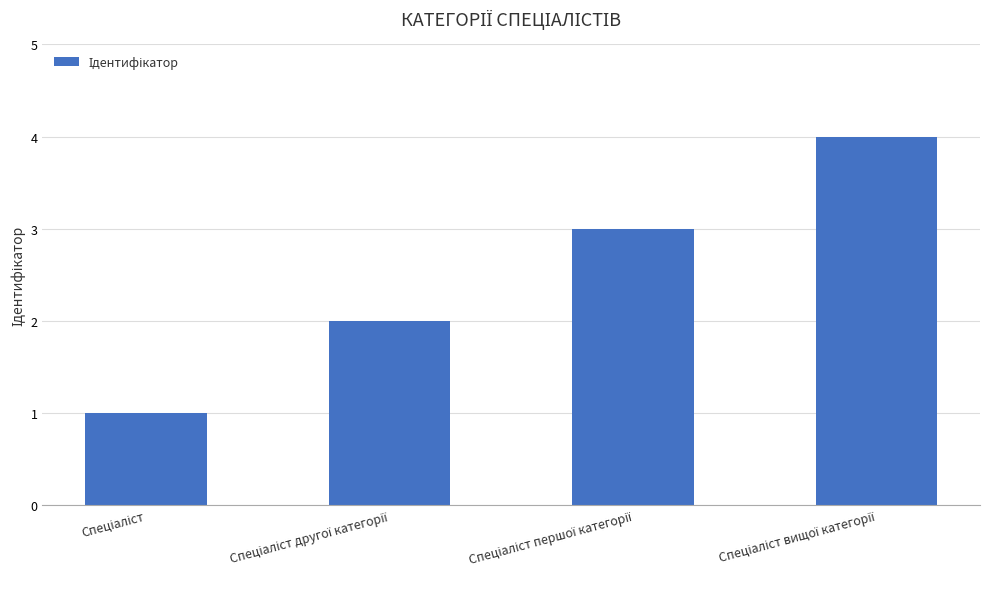

What is the greatest value displayed?

4